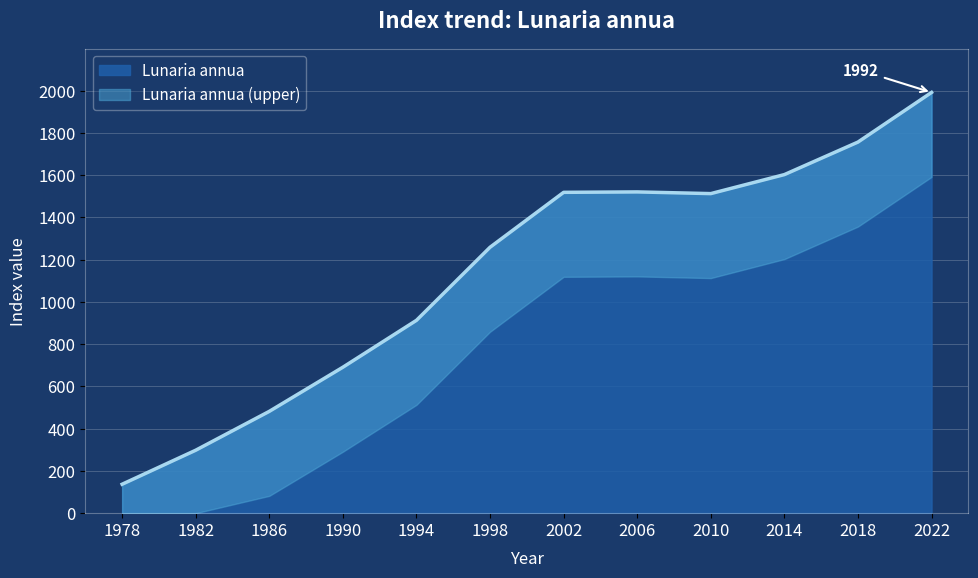

How many data points are above 1513?

5